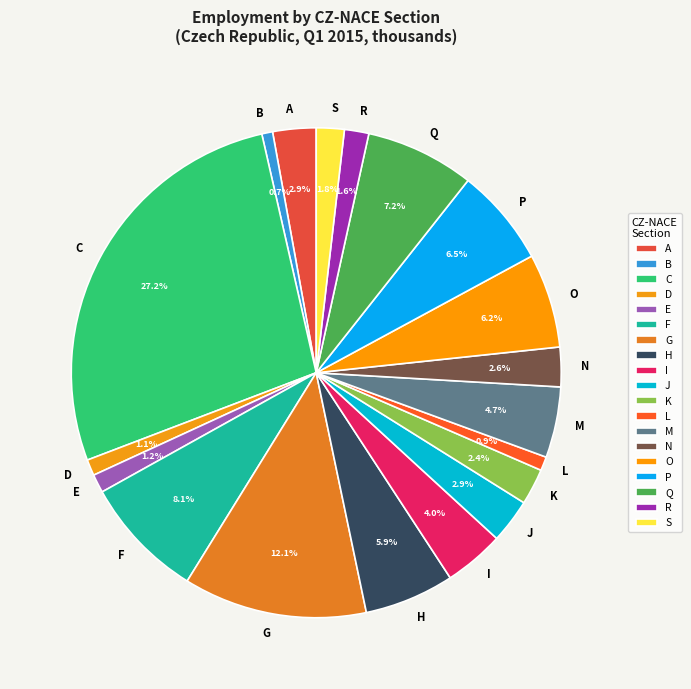

Is it true that I is 4% of the pie?

True